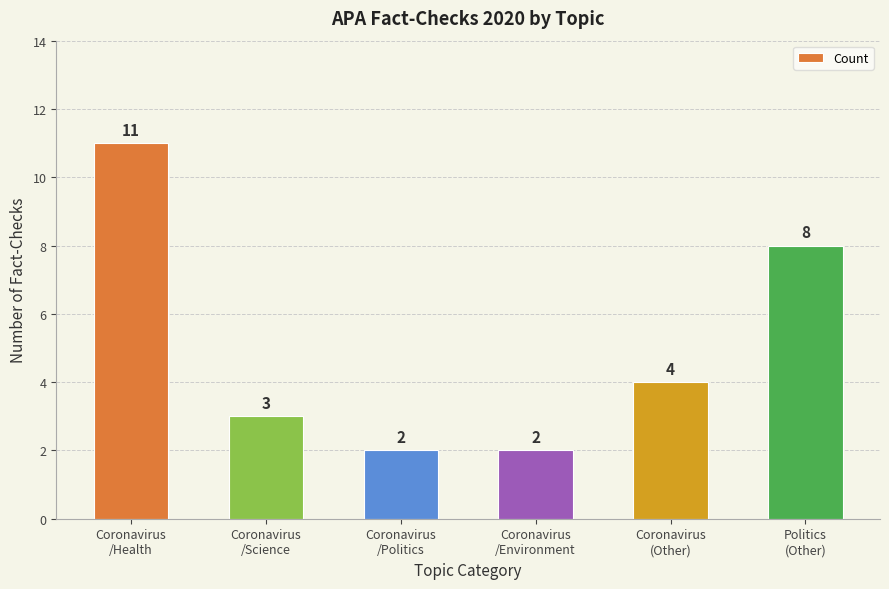

Which label corresponds to the largest value in the chart?

Coronavirus
/Health